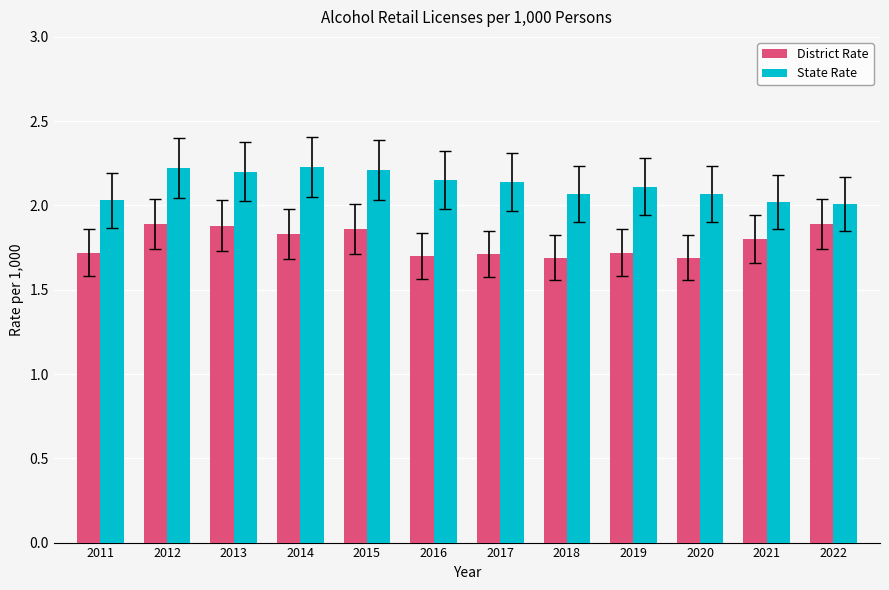

Is it true that District Rate equals 1.9 at 2022?

True